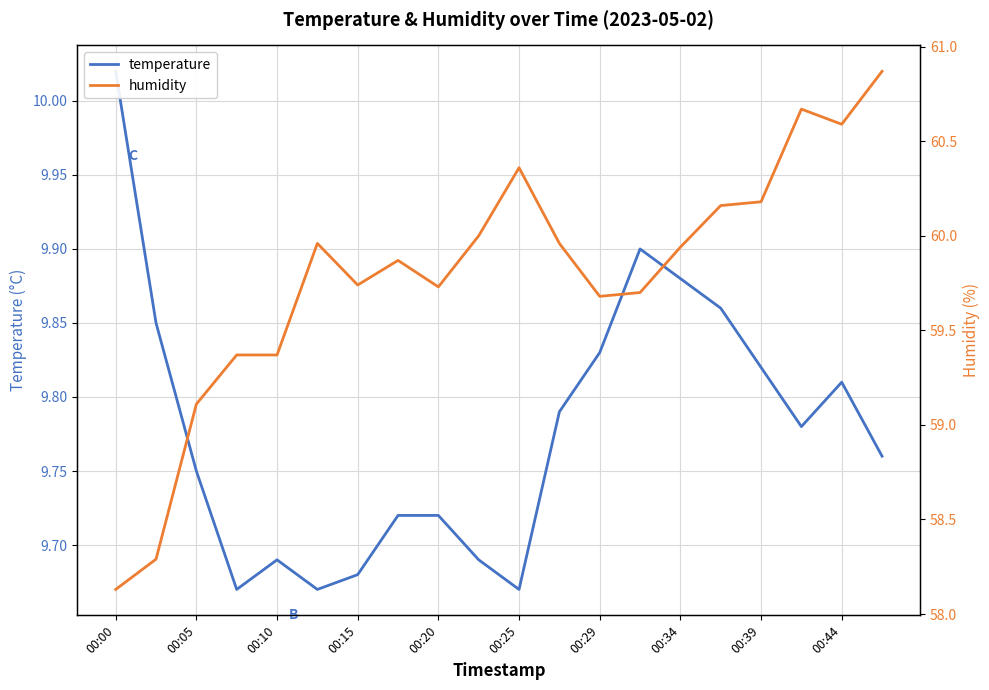

True or false: temperature and humidity cross at least once.

False